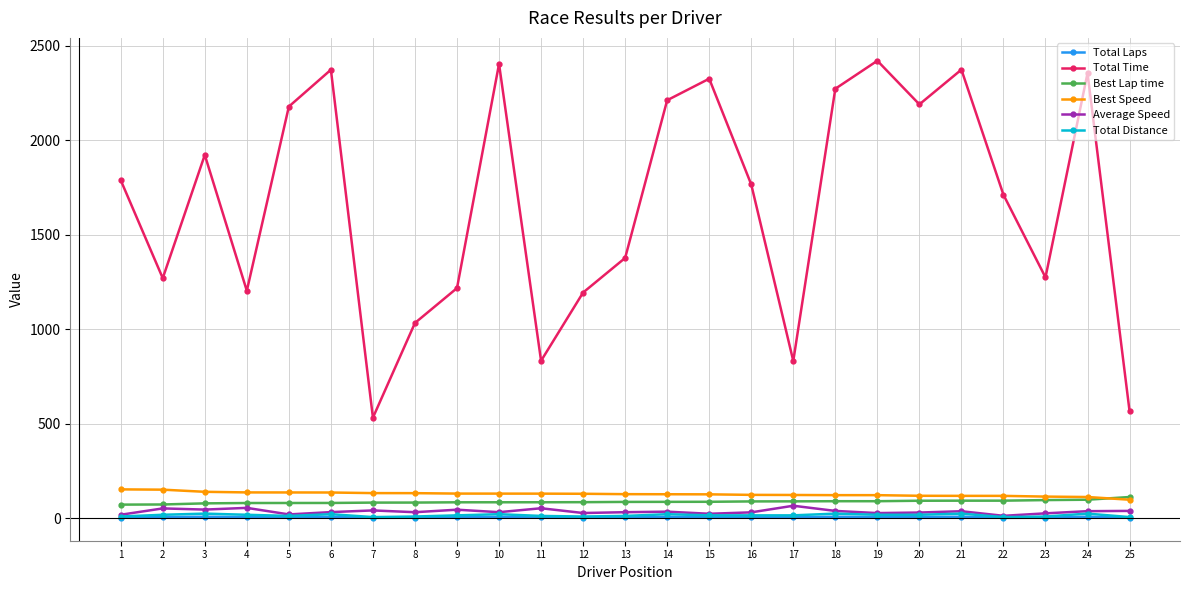

What is the highest value of the Total Distance series?

24.5